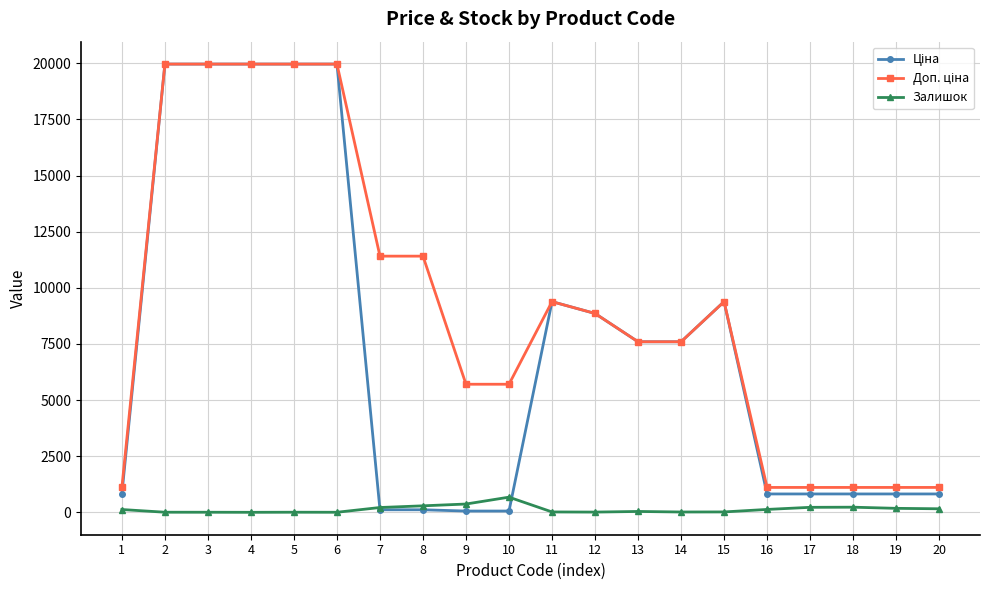

What is the maximum value shown in the chart?

19964.2